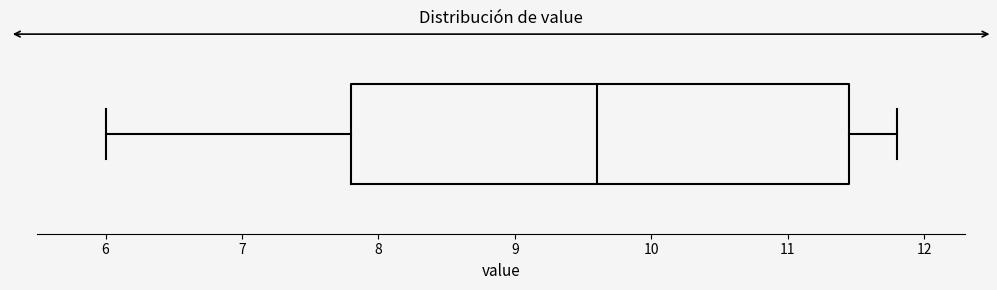

Read this box plot against the x-axis: the position of the median line, the range covered by the box, and the ends of both whiskers. The values are not printed on the chart, so give them approximately, as read against the axis.

median 9.6, box 7.8 to 11.5, whiskers 6.0 to 11.8